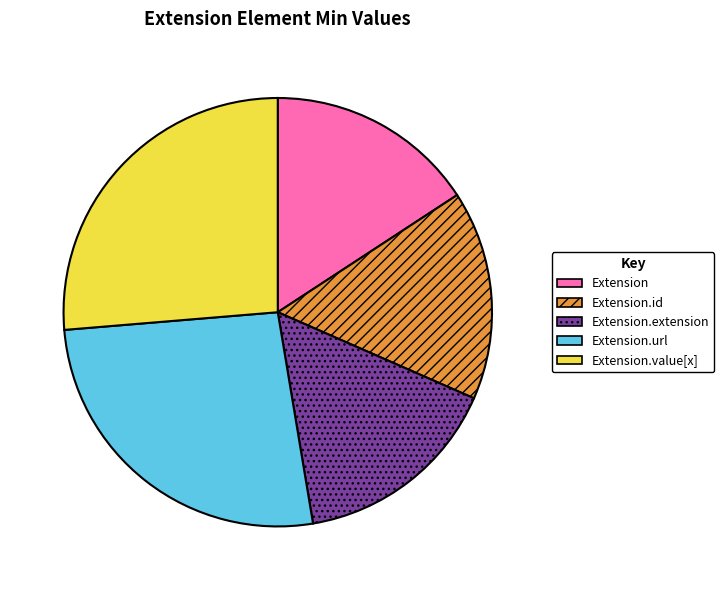

The Extension slice represents 16% of the pie. True or false?

True